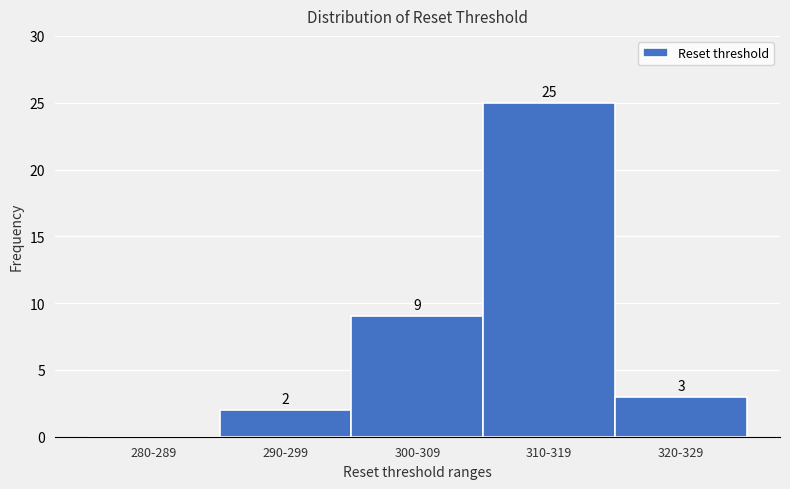

Reading left to right, what are all the values shown in this chart?

280-289=0	290-299=2	300-309=9	310-319=25	320-329=3